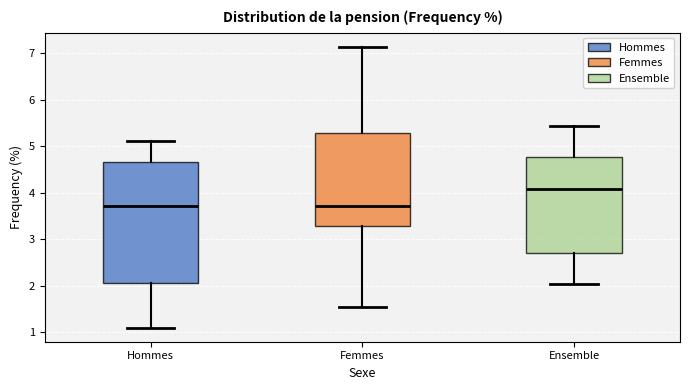

Comparing the boxes themselves (not the whiskers), which one is the tallest?

Hommes